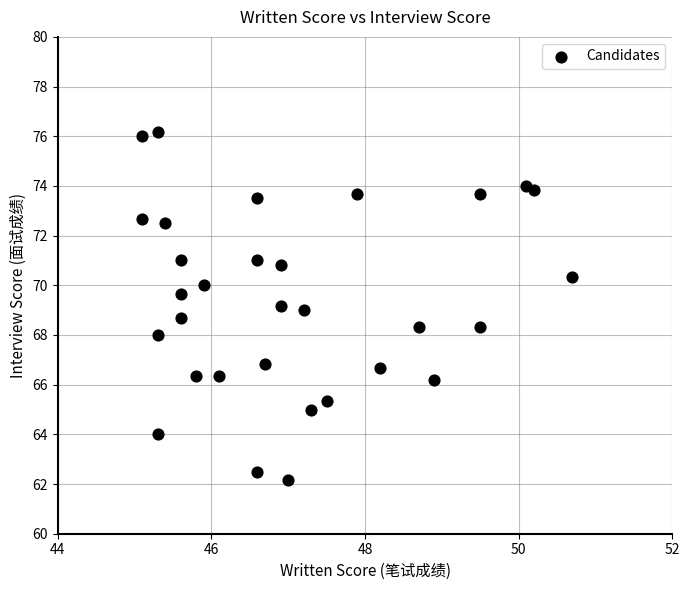

What is the range of Y values (max minus min)?

14.0